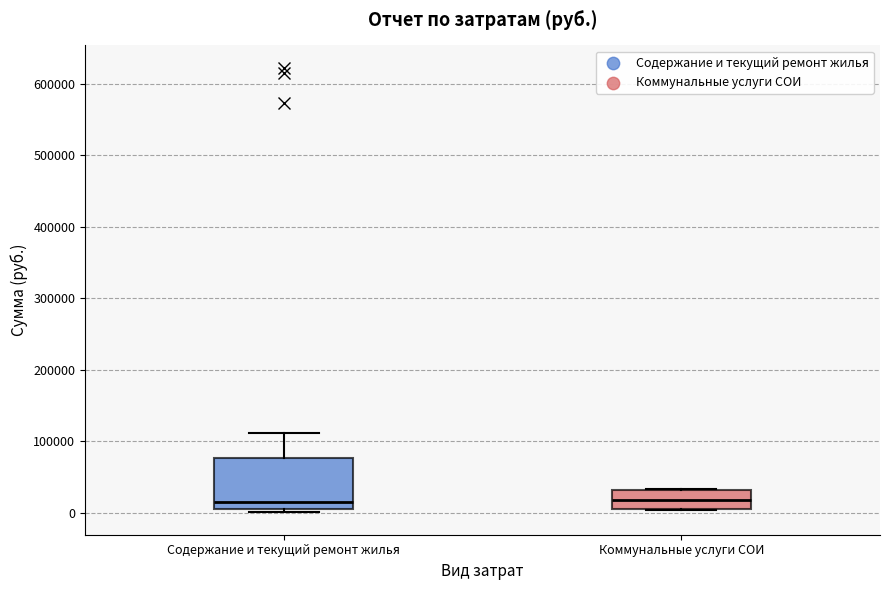

Where does the upper whisker of the box for Содержание и текущий ремонт жилья end on the y-axis? The values are not printed on the chart, so give them approximately, as read against the axis.

110000